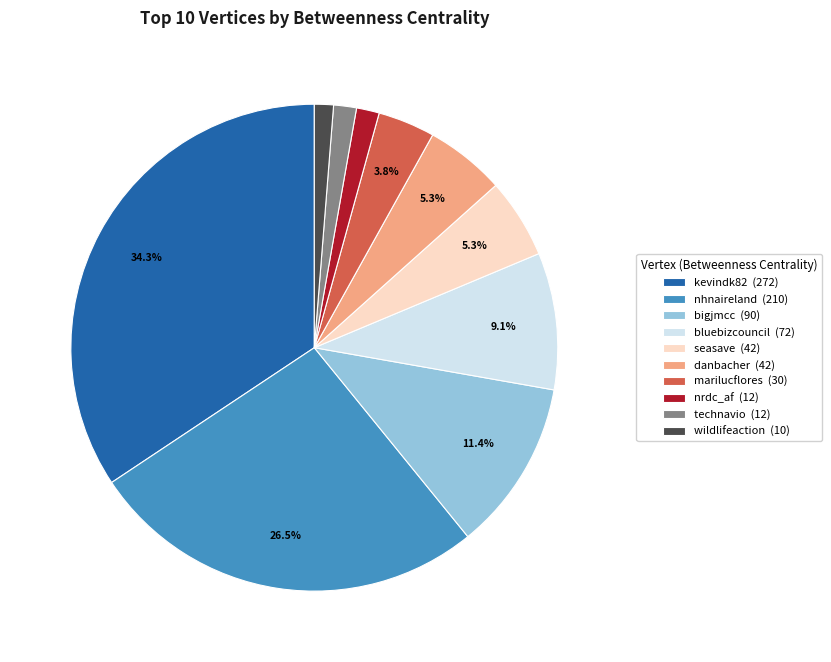

Count the number of slices in the pie.

10